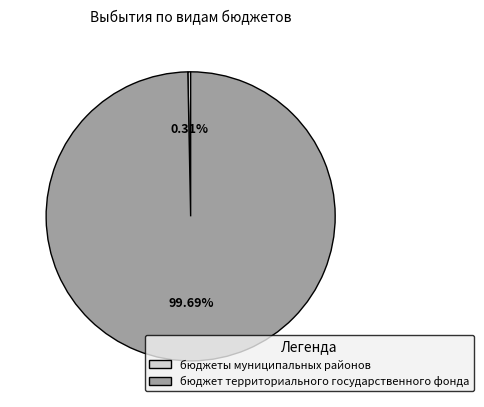

Is there any slice that represents more than half of the pie?

Yes